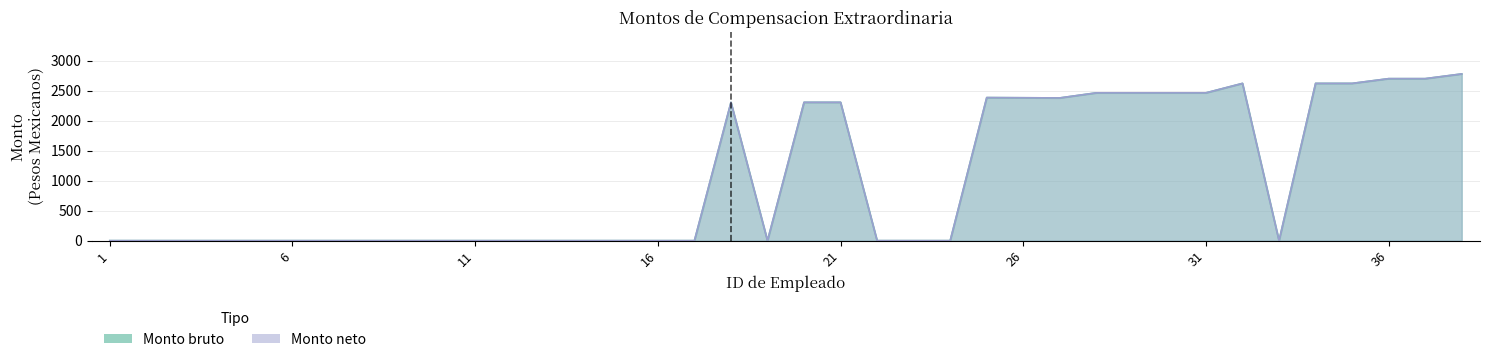

In Monto bruto, how many points are lower than both neighbors (excluding endpoints)?

3